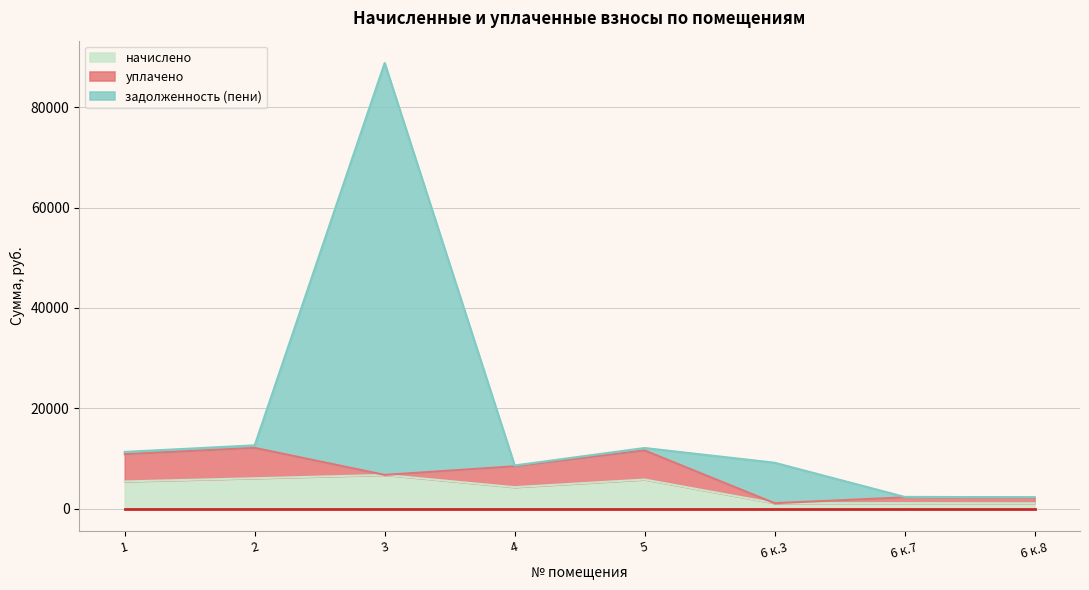

What is the value of the начислено point at the 2nd from the left?

6097.9